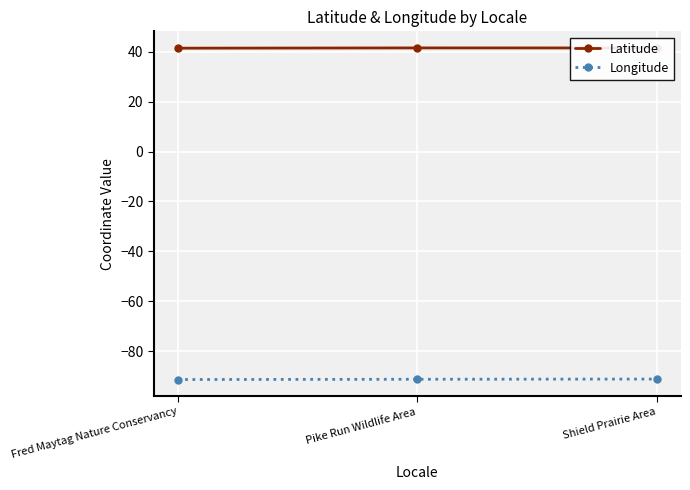

Does the chart display data point markers on the line(s)?

Yes